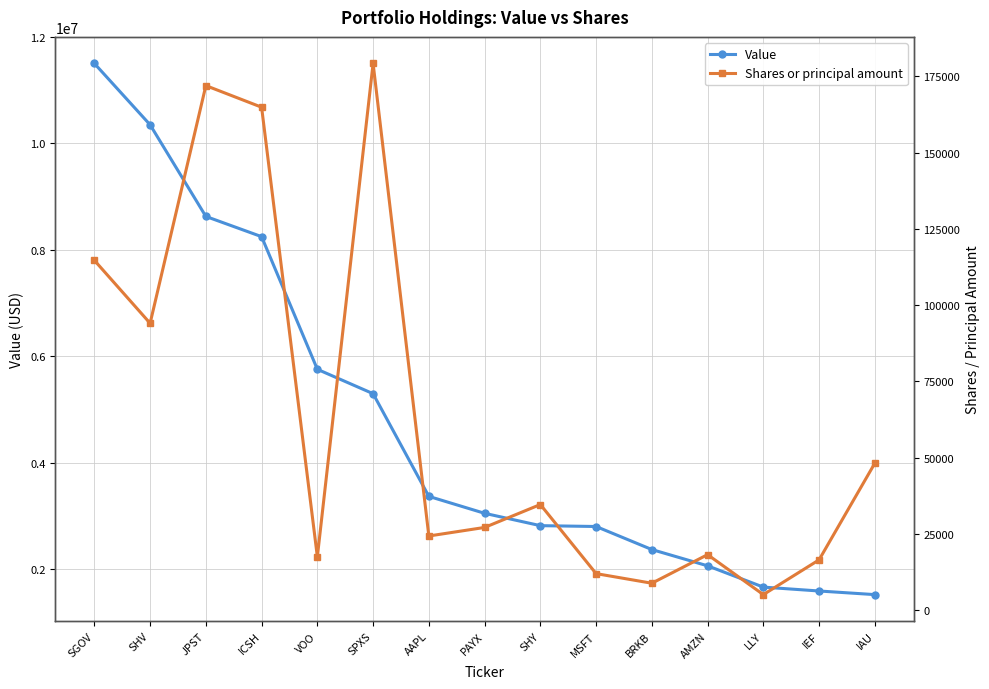

The Shares or principal amount series shows 6700 at LLY. True or false?

False